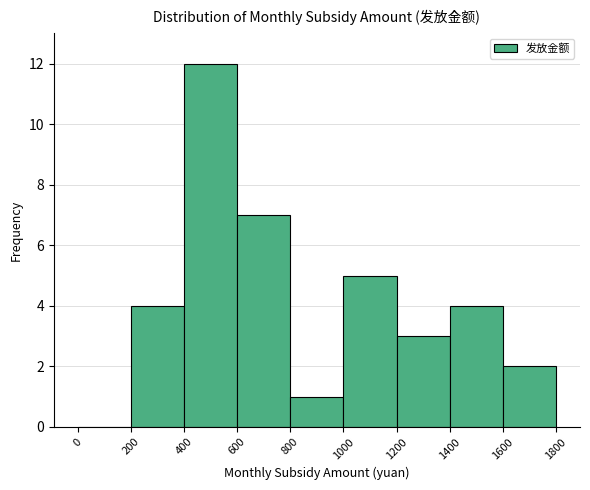

Reading left to right, list every bar in this chart as the range it spans on the x-axis followed by its height. The values are not printed on the chart, so give them approximately, as read against the axis.

0 to 200: 0
200 to 400: 4
400 to 600: 12
600 to 800: 7
800 to 1000: 1
1000 to 1200: 5
1200 to 1400: 3
1400 to 1600: 4
1600 to 1800: 2